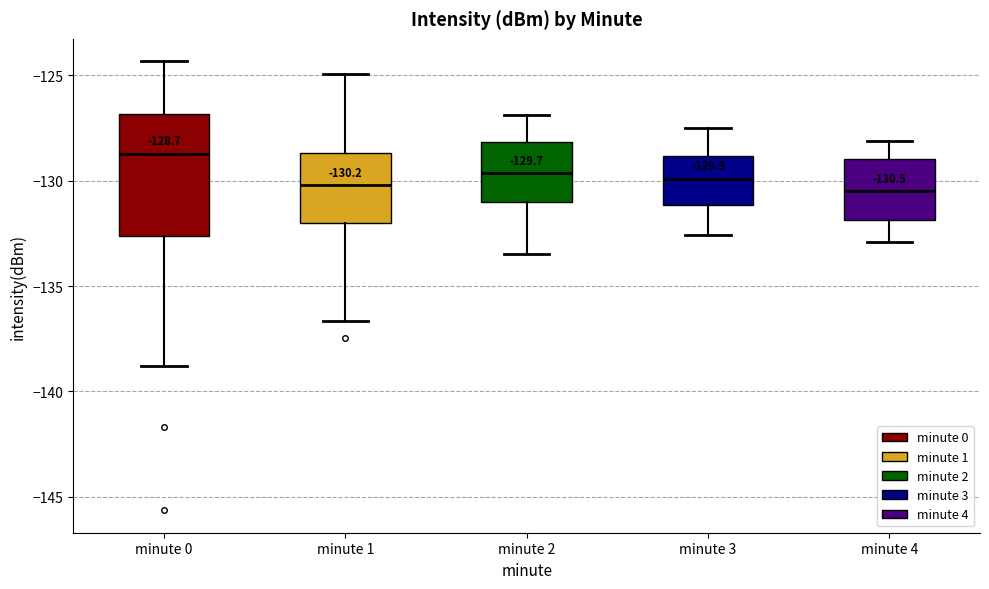

Which box is the tallest, from its lower edge to its upper edge?

minute 0